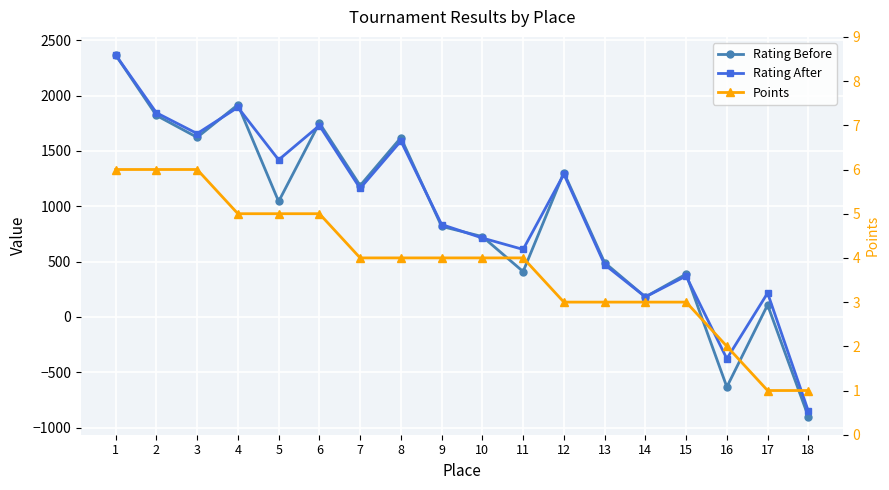

How many lines are shown in the chart?

3